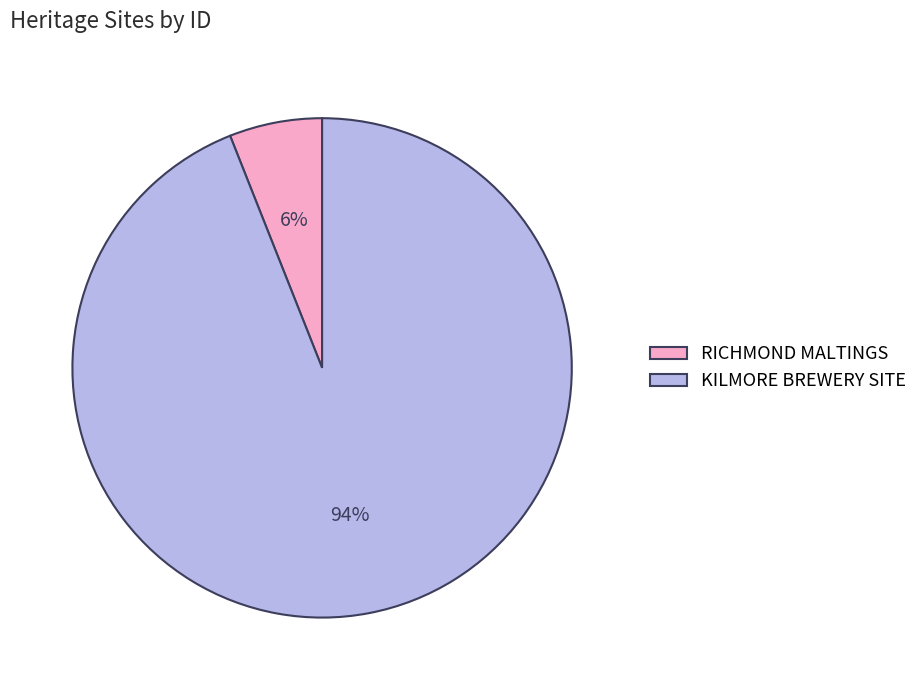

How many segments does this pie chart have?

2